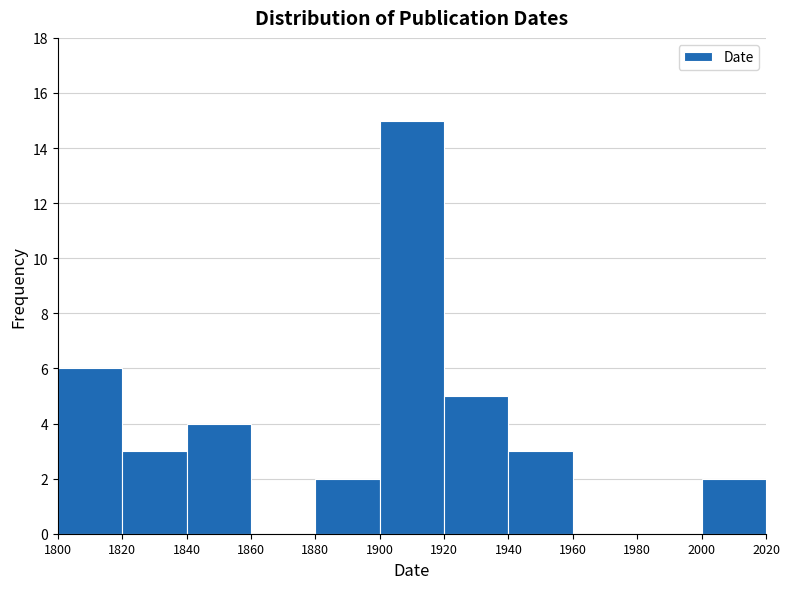

Reading left to right, list every bar in this chart as the range it spans on the x-axis followed by its height. The values are not printed on the chart, so give them approximately, as read against the axis.

1800 to 1820: 6
1820 to 1840: 3
1840 to 1860: 4
1860 to 1880: 0
1880 to 1900: 2
1900 to 1920: 15
1920 to 1940: 5
1940 to 1960: 3
1960 to 1980: 0
1980 to 2000: 0
2000 to 2020: 2